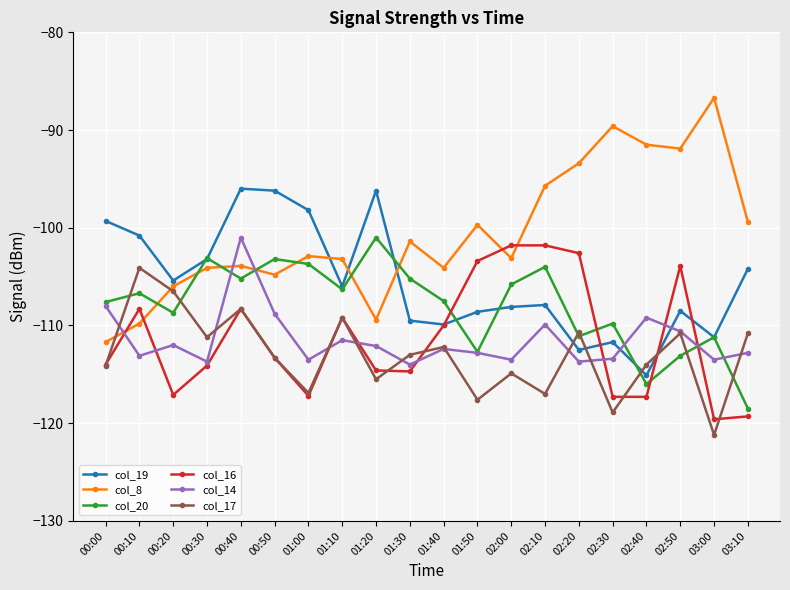

What is the maximum value for col_14?

-101.0